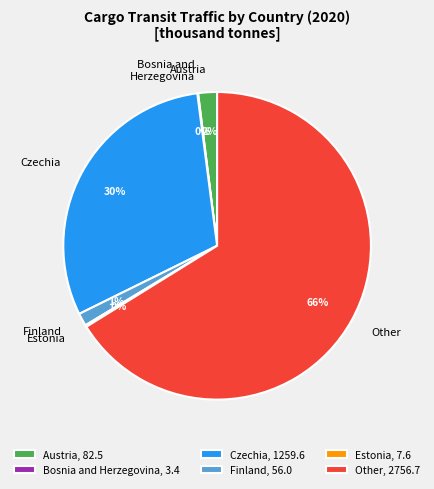

To the nearest percent, what portion does Austria represent?

2%